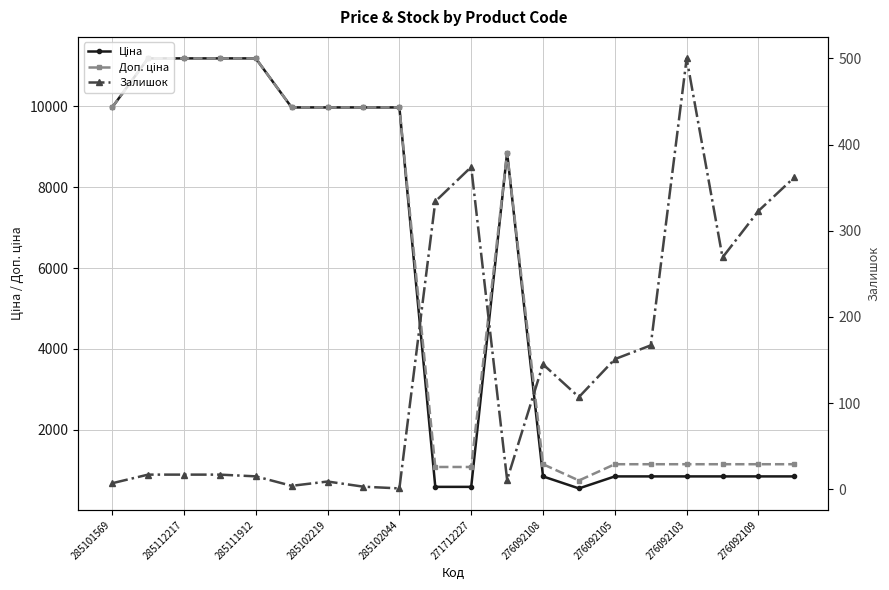

True or false: Ціна has more than 0 points higher than both neighbors.

True